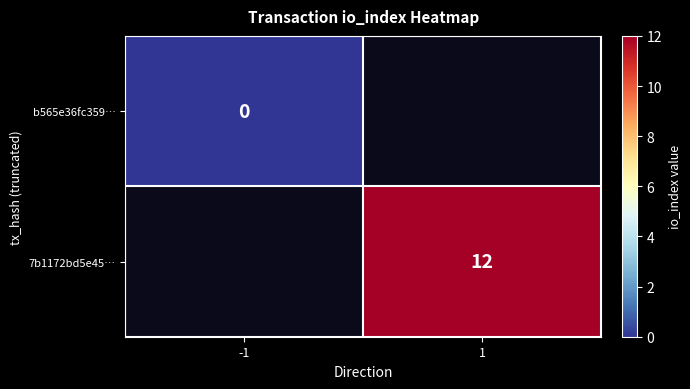

True or false: 7b1172bd5e45… has a value of 12 at 1.

True